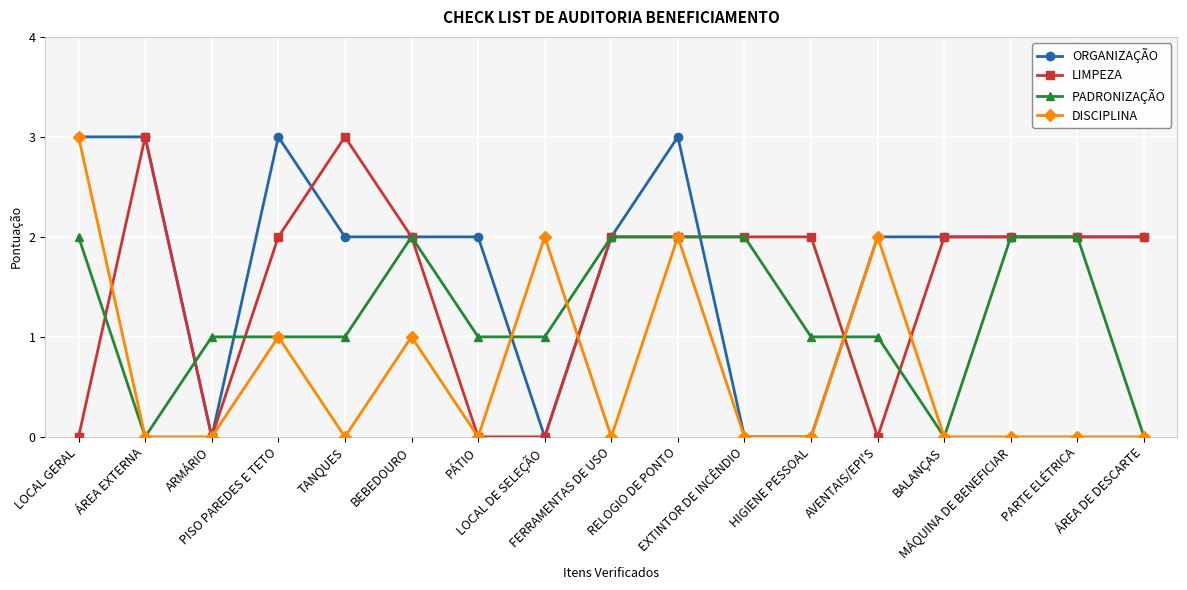

What is the highest value of the LIMPEZA series?

3